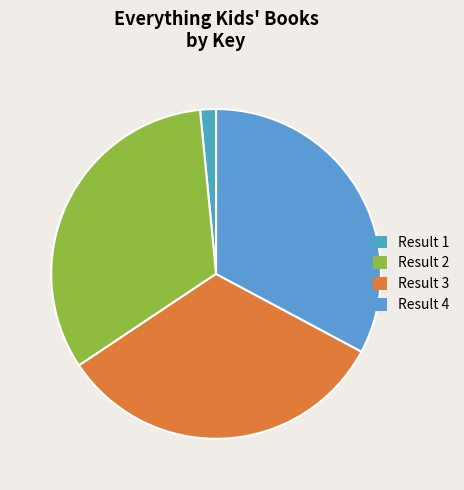

How many segments does this pie chart have?

4